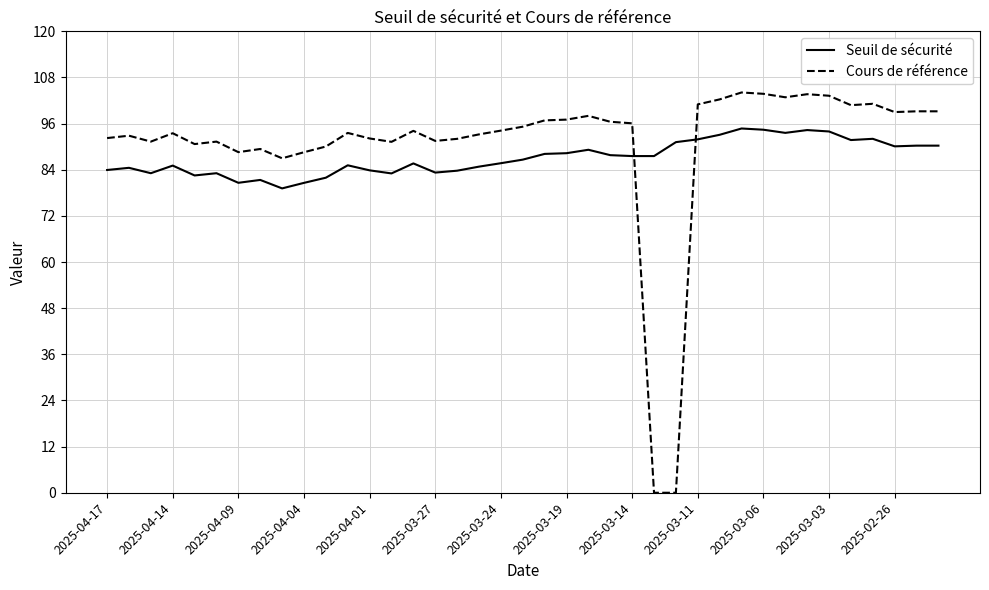

What is the maximum value shown in the chart?

104.1